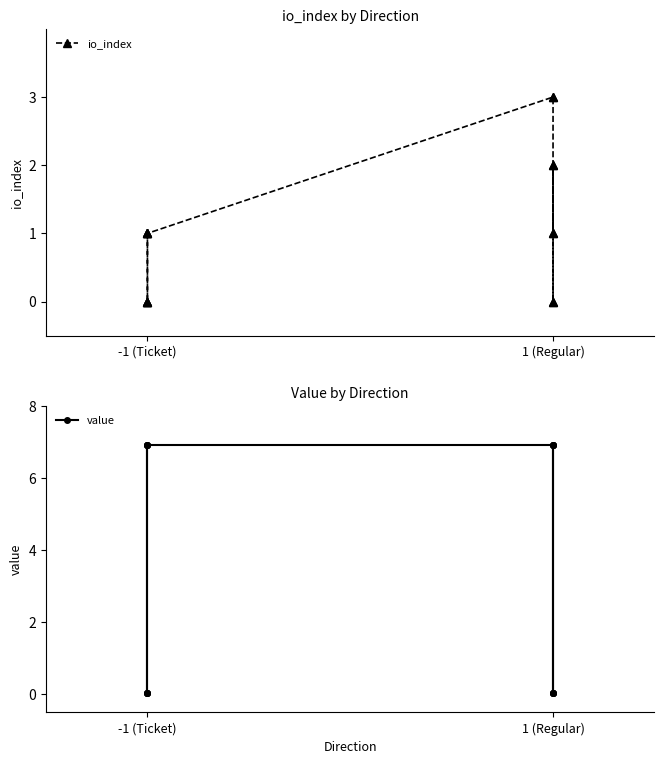

True or false: io_index has a value of 1.0 at -1 (Ticket).

True